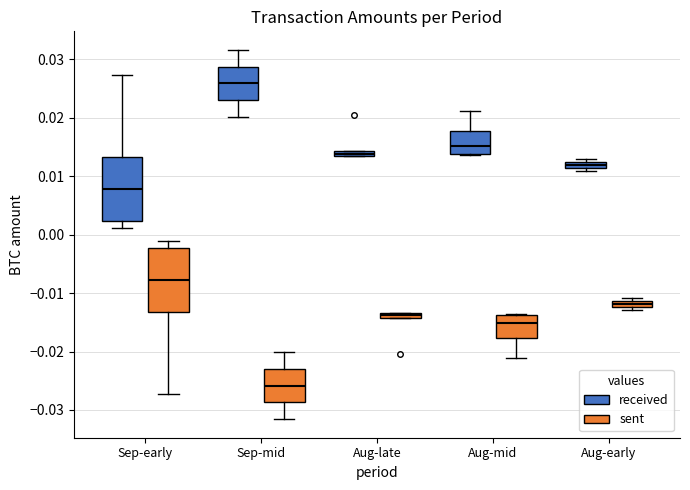

Where is the lower edge of the box for Aug-late (received) on the y-axis? The values are not printed on the chart, so give them approximately, as read against the axis.

0.013